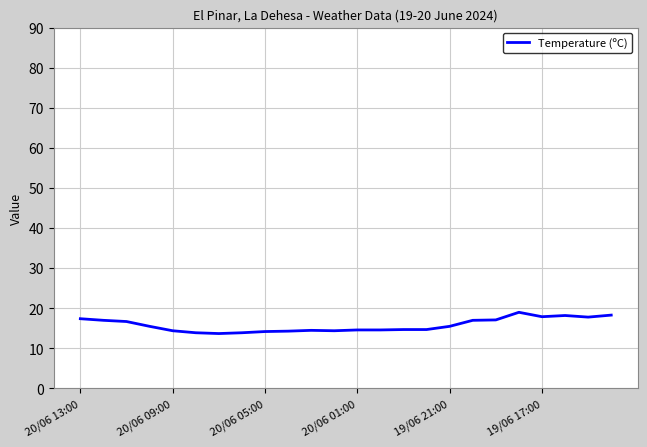

What is the difference between the maximum and minimum values?

5.3